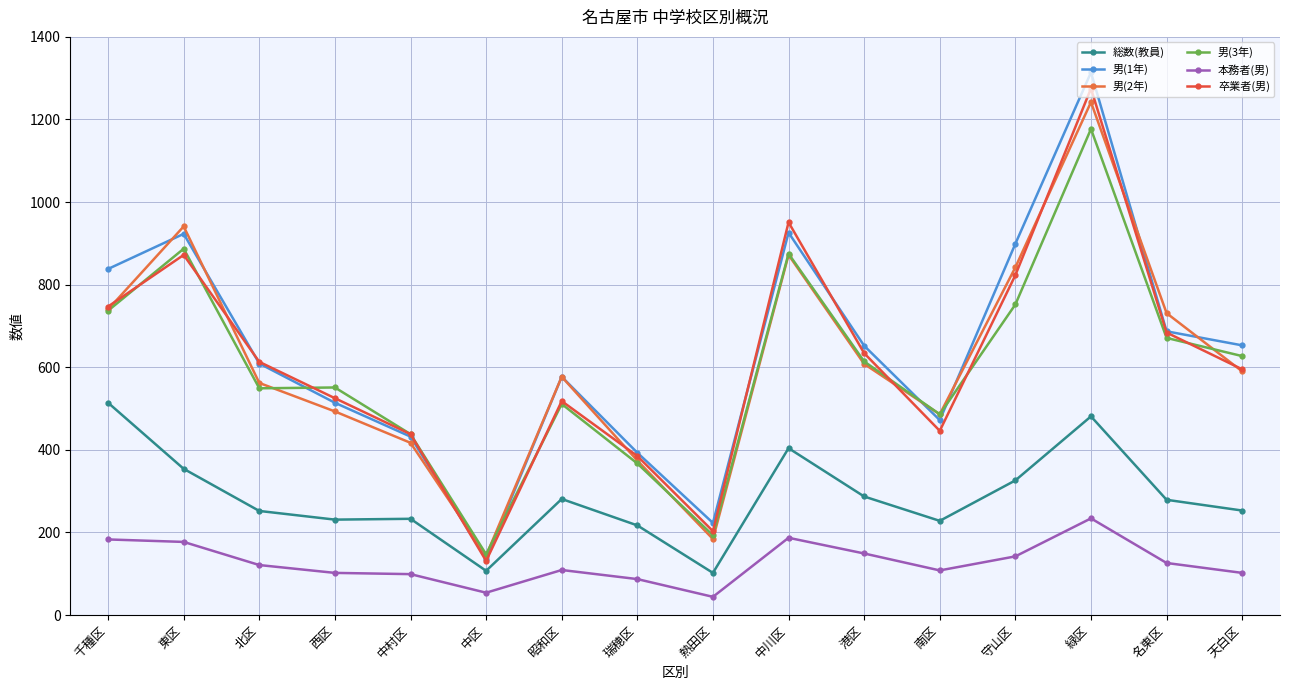

At which label is 卒業者(男) closest to 703?

名東区